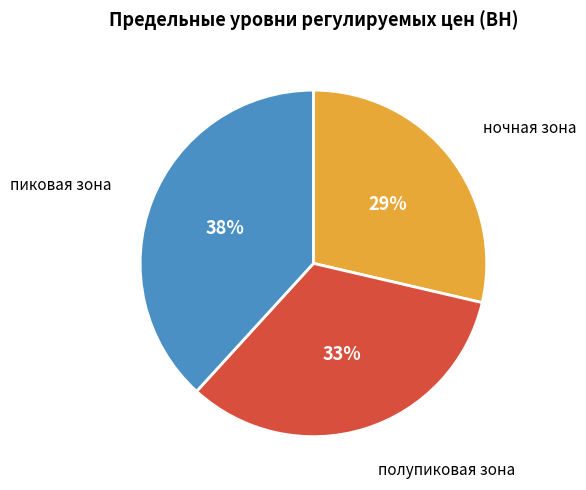

To the nearest percent, what portion does ночная зона represent?

29%